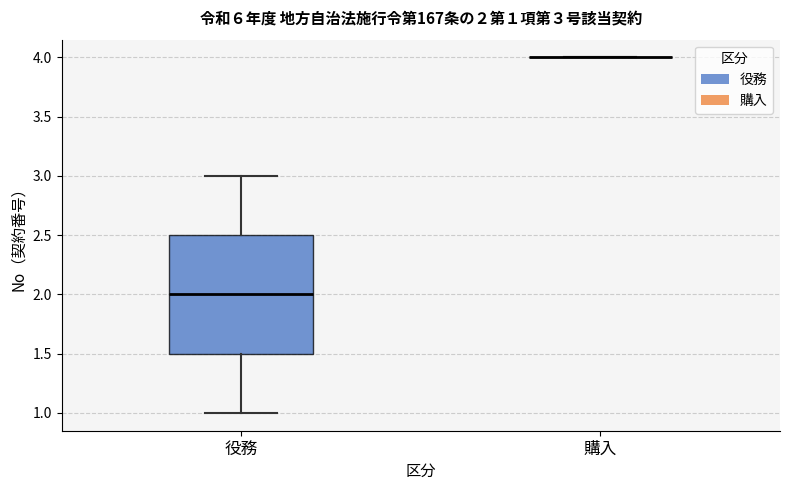

Comparing the boxes themselves (not the whiskers), which one is the tallest?

役務